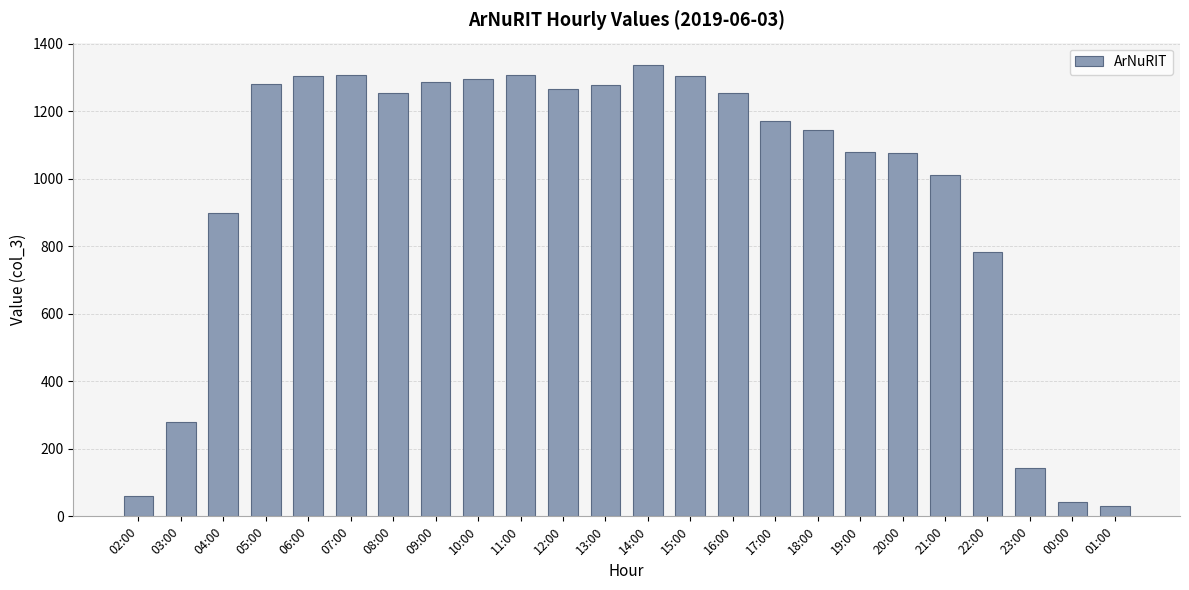

What is the sum of all values?

23185